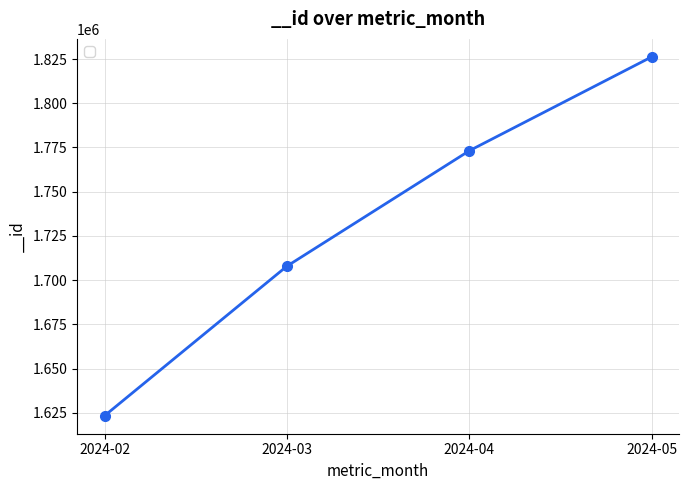

The value at 2024-05 is 1826254. True or false?

True